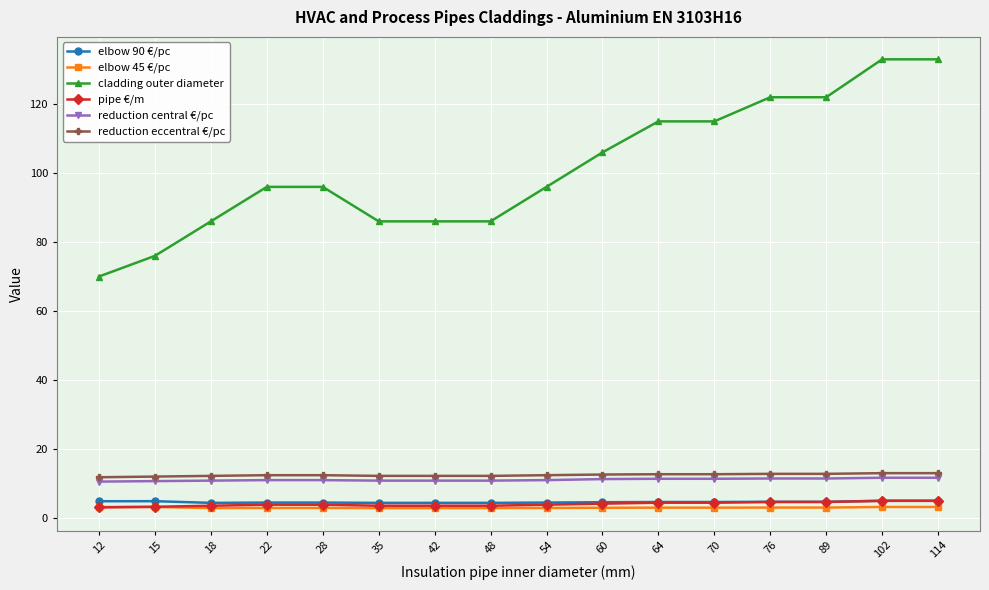

What is the sum of the elbow 45 €/pc values at 42 and 54?

5.7